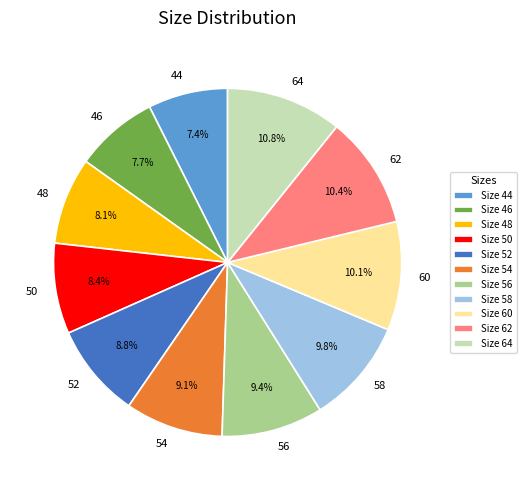

Do 52 and 46 together represent more than half of the pie?

No